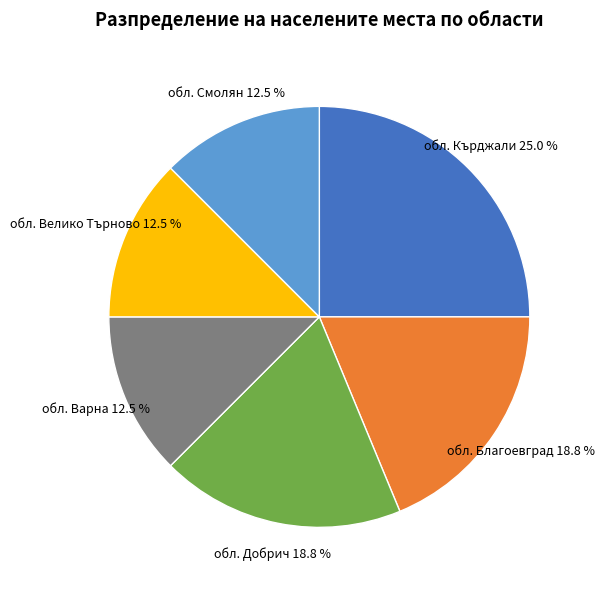

Is there any slice that represents more than half of the pie?

No